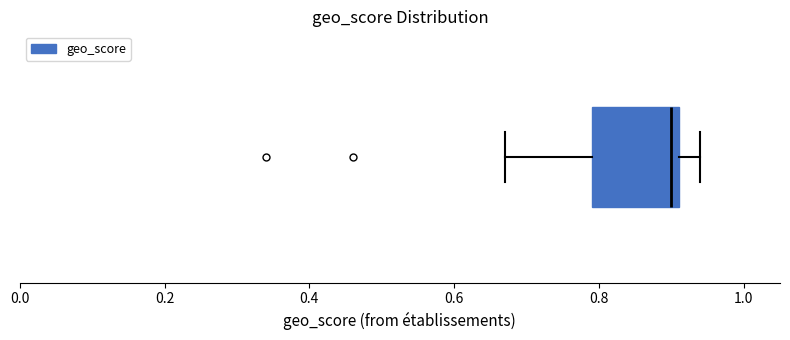

Transcribe this box plot: give where the median line is, the range the box spans, and where the two whiskers end, as read against the x-axis. The values are not printed on the chart, so give them approximately, as read against the axis.

median 0.90, box 0.80 to 0.92, whiskers 0.68 to 0.94